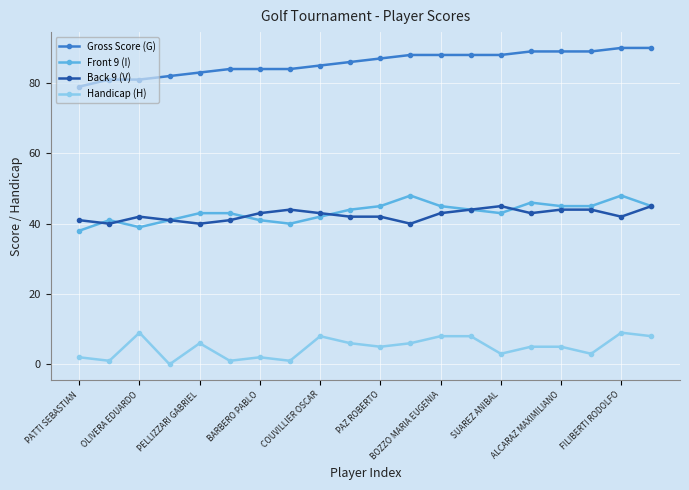

What is the value of the Gross Score (G) point at the 14th from the left?

88